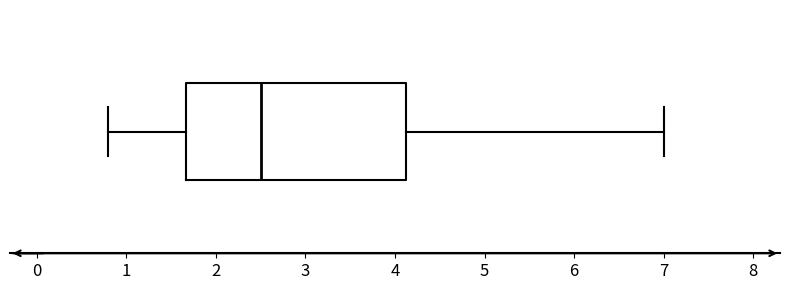

Transcribe this box plot: give where the median line is, the range the box spans, and where the two whiskers end, as read against the x-axis. The values are not printed on the chart, so give them approximately, as read against the axis.

median 2.5, box 1.7 to 4.1, whiskers 0.8 to 7.0